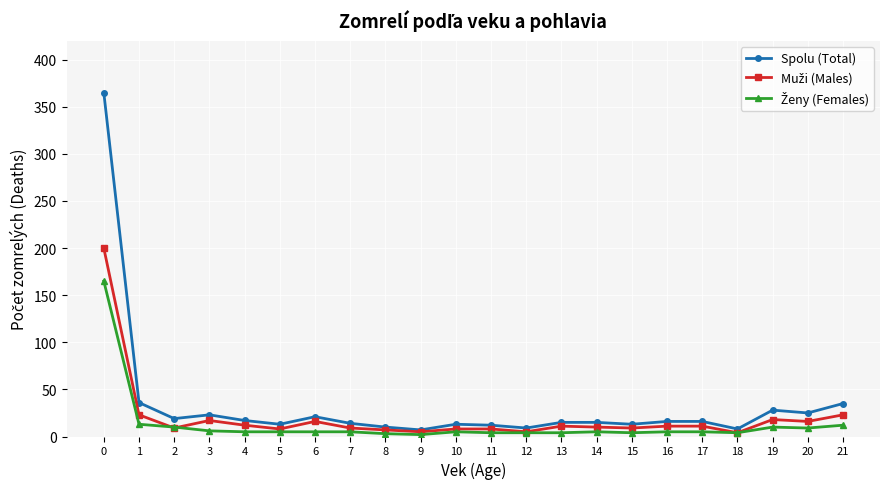

Which series has the widest spread of values?

Spolu (Total)